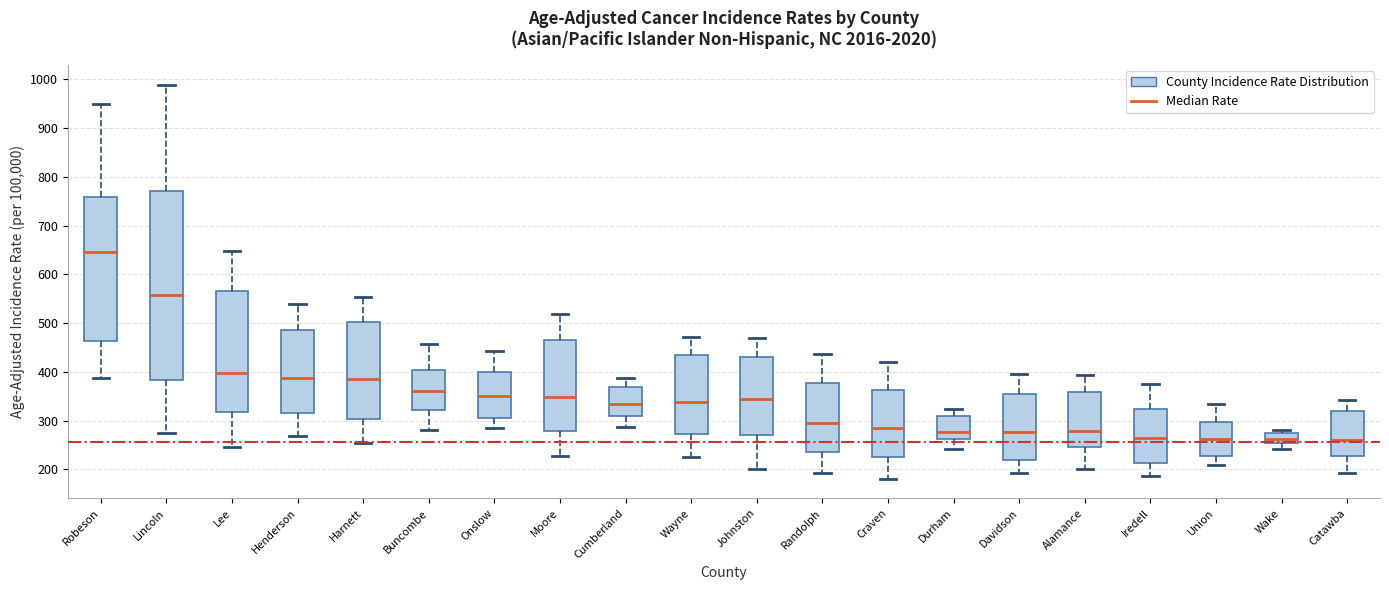

Which box is the tallest, from its lower edge to its upper edge?

Lincoln